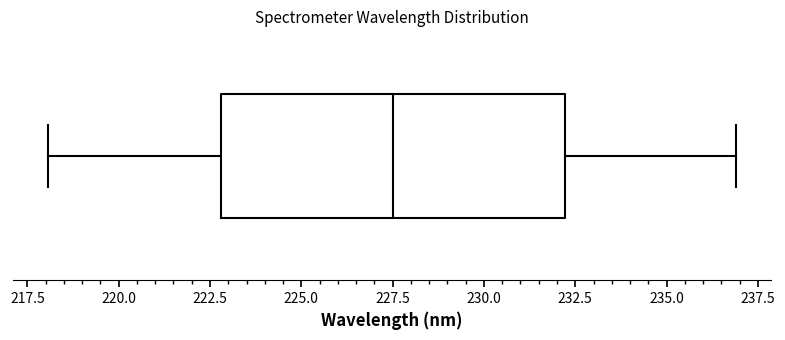

Where is the left edge of the box on the x-axis? The values are not printed on the chart, so give them approximately, as read against the axis.

223.0